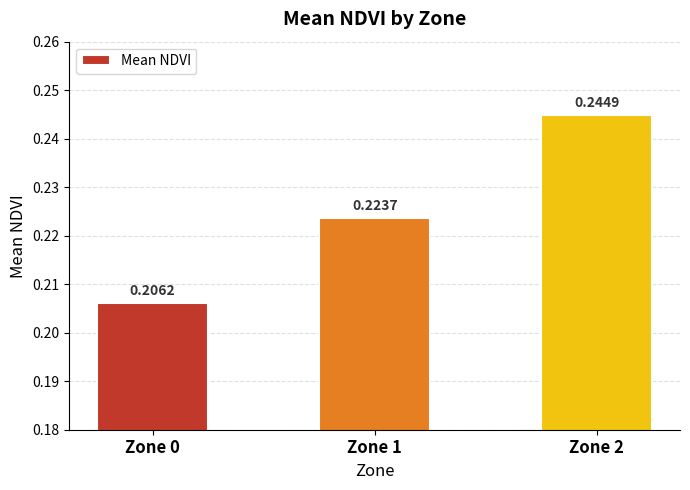

Which has a higher value, Zone 0 or Zone 2?

Zone 2